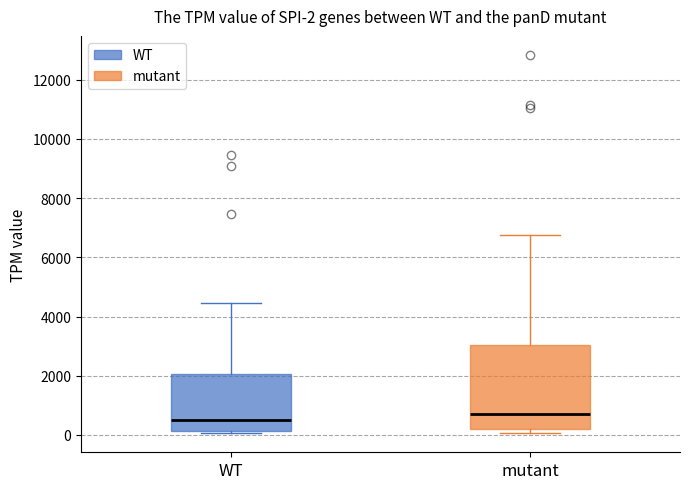

Which box's median line is the lowest?

WT